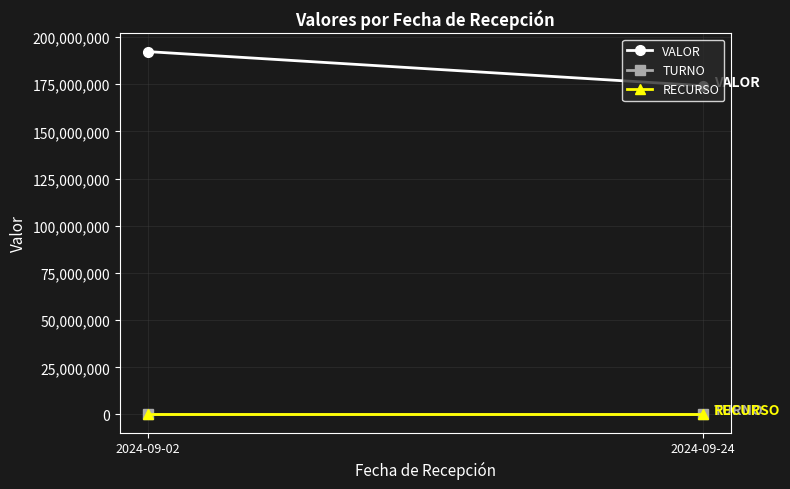

Which has a higher value, 2024-09-02 or 2024-09-24?

2024-09-02